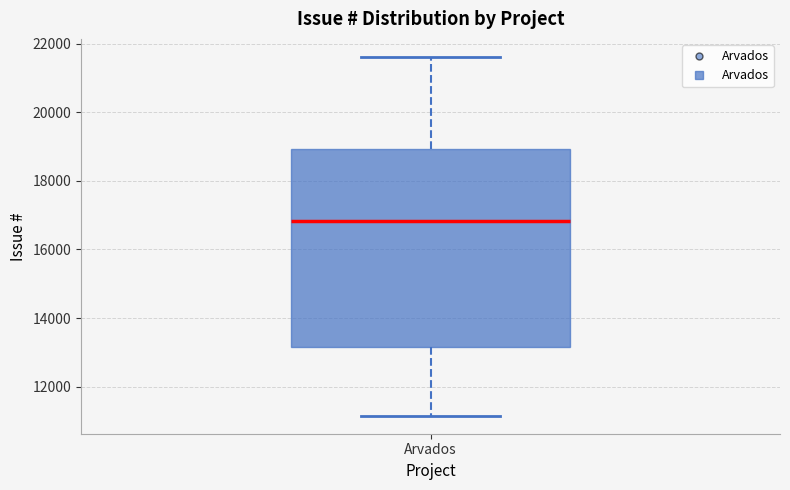

Read this box plot against the y-axis: the position of the median line, the range covered by the box, and the ends of both whiskers. The values are not printed on the chart, so give them approximately, as read against the axis.

median 16800, box 13200 to 19000, whiskers 11200 to 21600